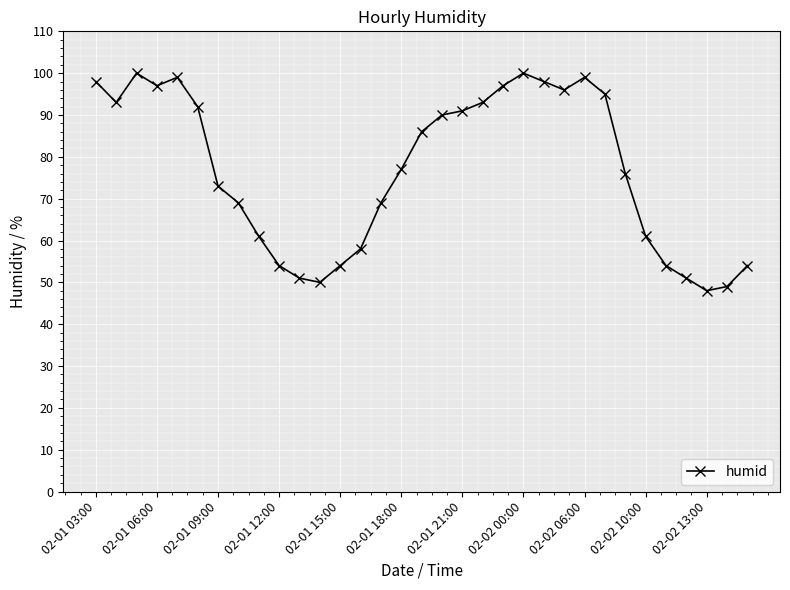

What is the maximum value shown in the chart?

100